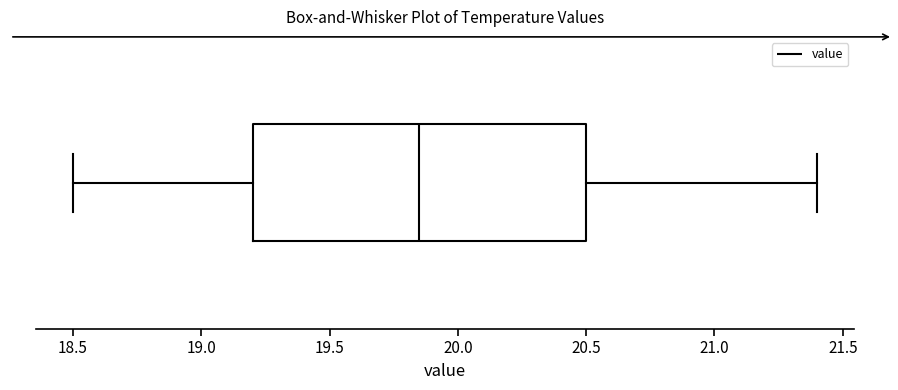

Read this box plot against the x-axis: the position of the median line, the range covered by the box, and the ends of both whiskers. The values are not printed on the chart, so give them approximately, as read against the axis.

median 19.85, box 19.20 to 20.50, whiskers 18.50 to 21.40